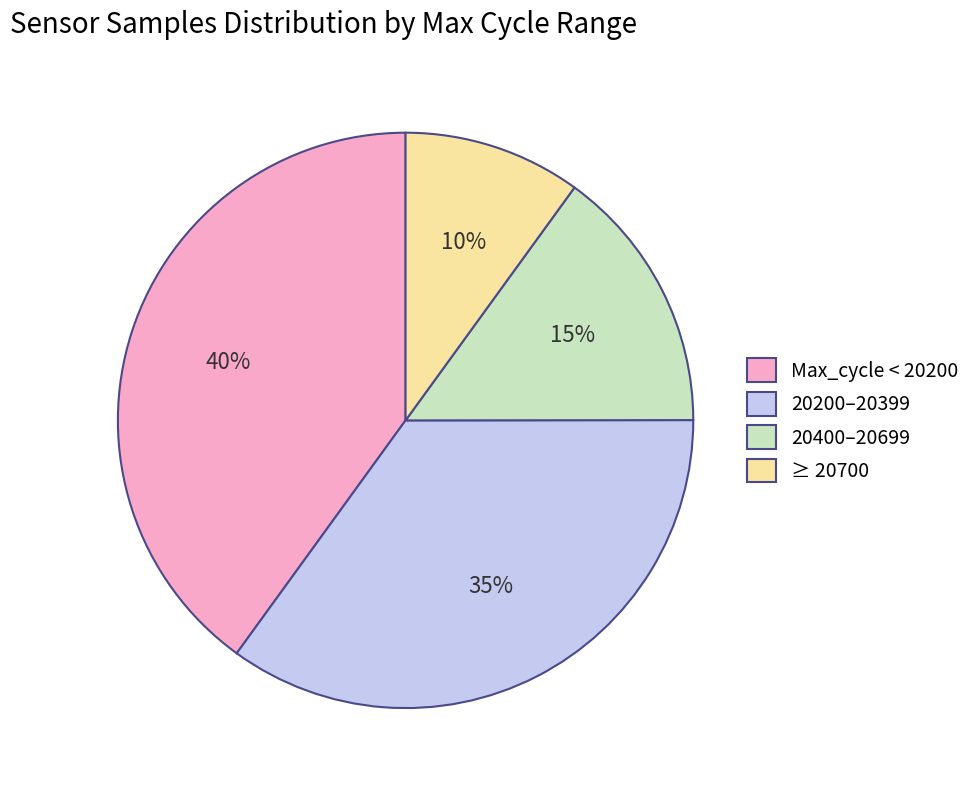

Combined, do ≥ 20700 and 20200–20399 account for over 50%?

No